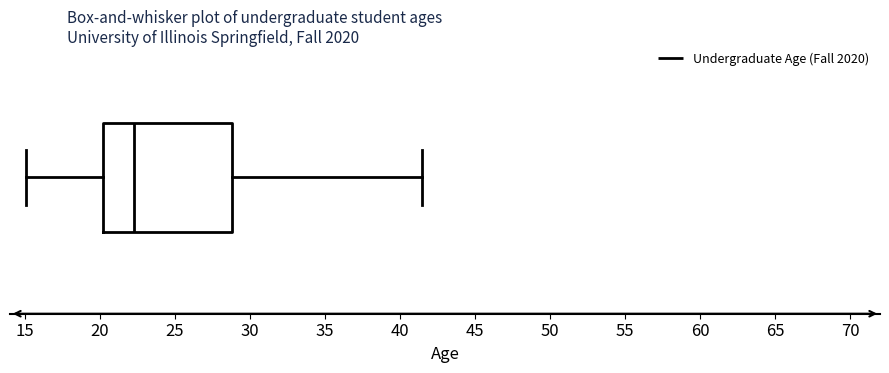

Read this box plot against the x-axis: the position of the median line, the range covered by the box, and the ends of both whiskers. The values are not printed on the chart, so give them approximately, as read against the axis.

median 22.0, box 20.0 to 29.0, whiskers 15.0 to 41.5